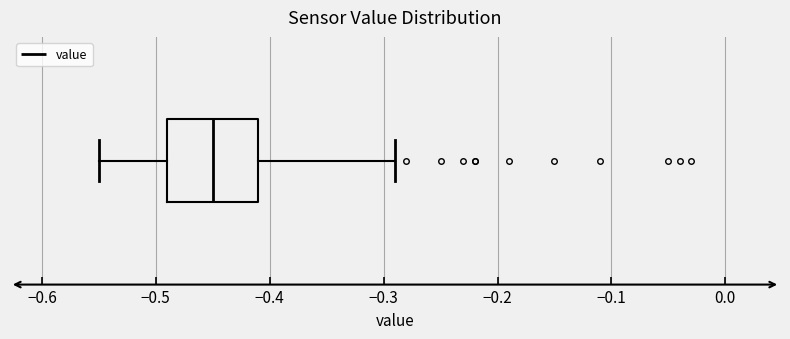

Where does the left whisker of the box end on the x-axis? The values are not printed on the chart, so give them approximately, as read against the axis.

-0.55